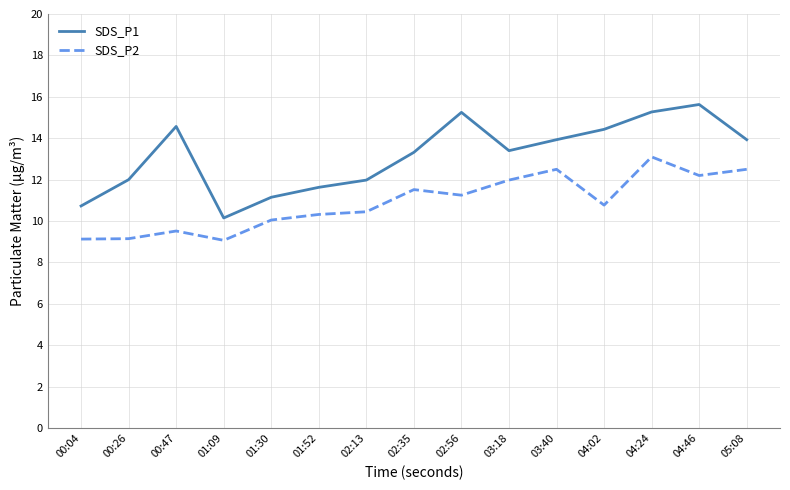

The SDS_P2 series shows 5.7 at 02:56. True or false?

False